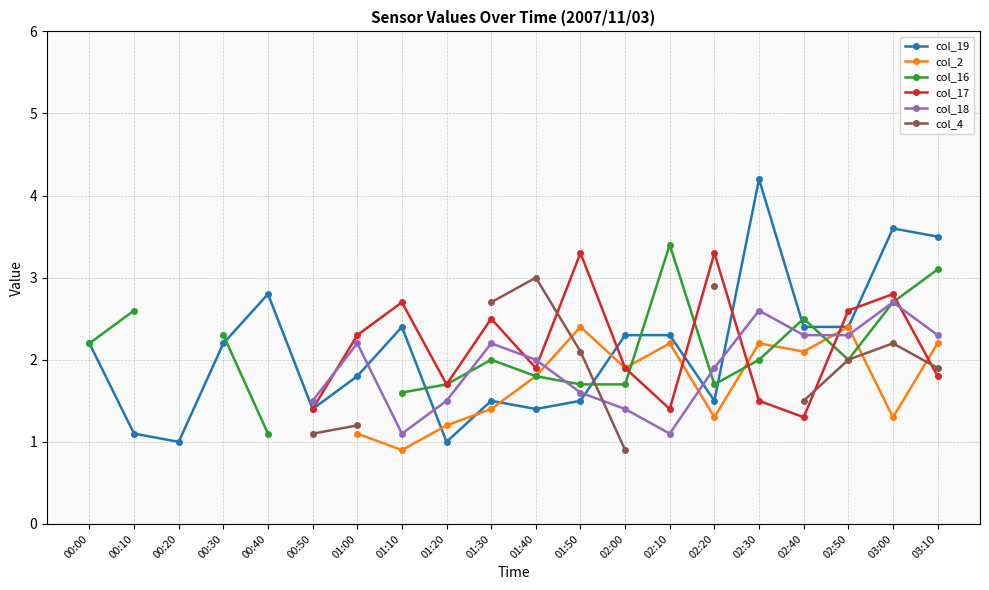

The col_18 series shows 1.5 at 01:20. True or false?

True